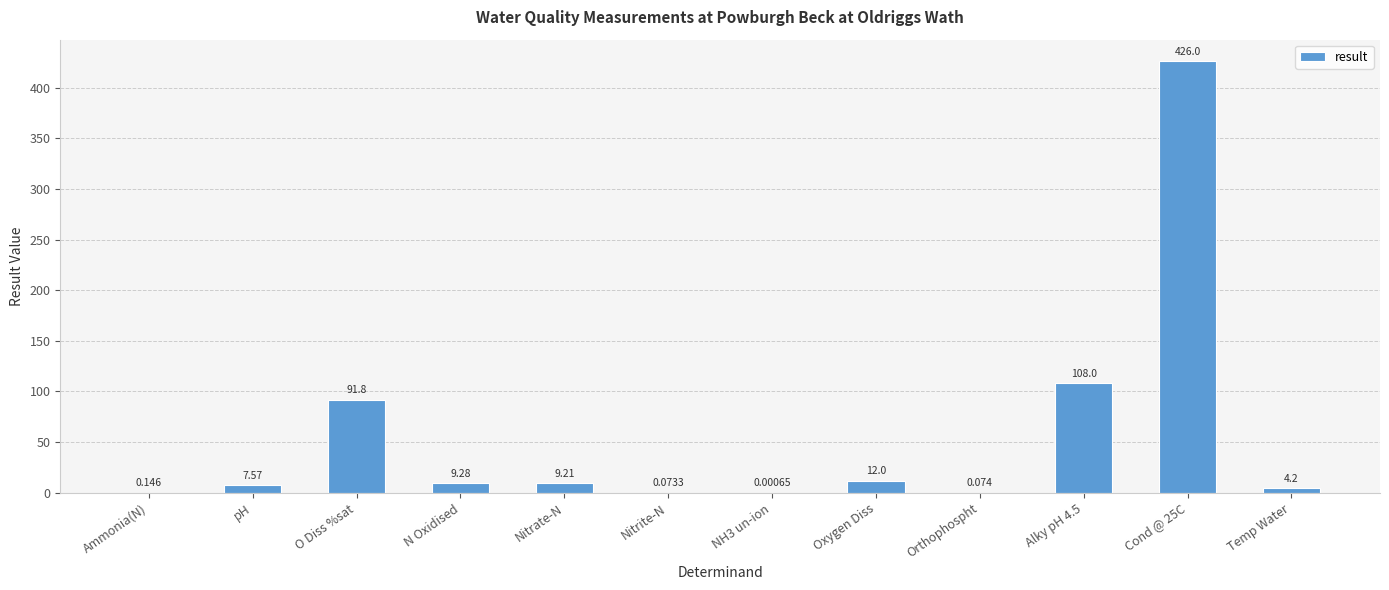

Which has a higher value, pH or Temp Water?

pH